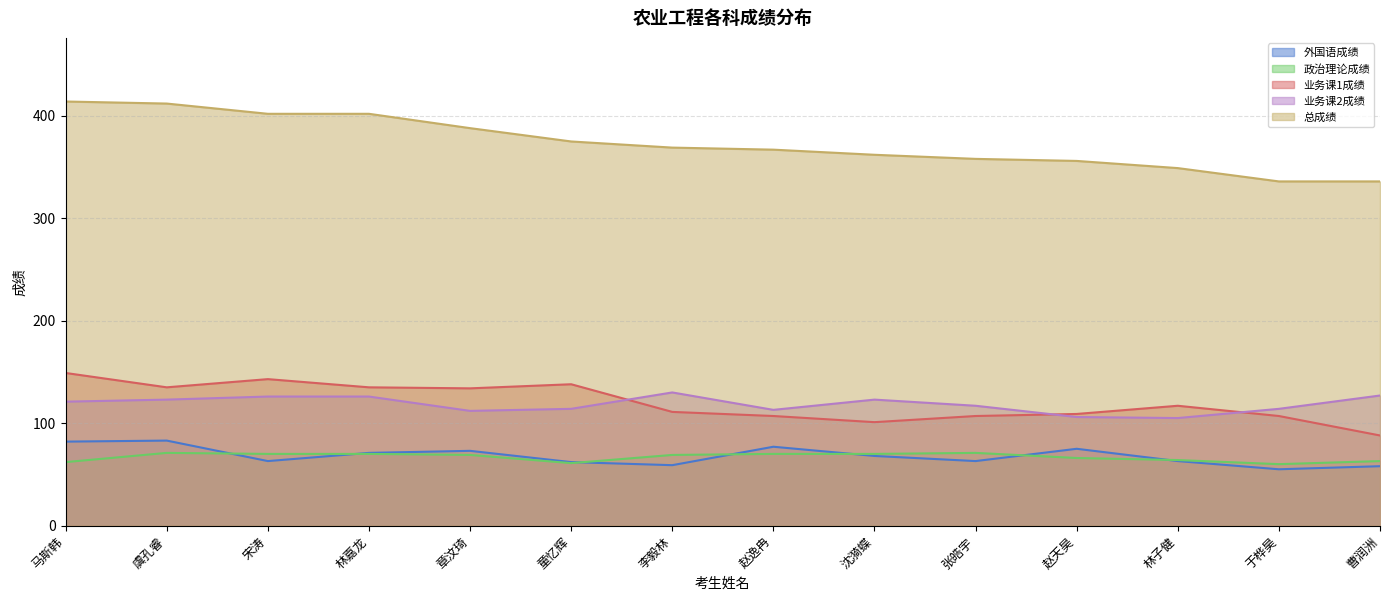

True or false: 外国语成绩 has more than 0 points higher than both neighbors.

True